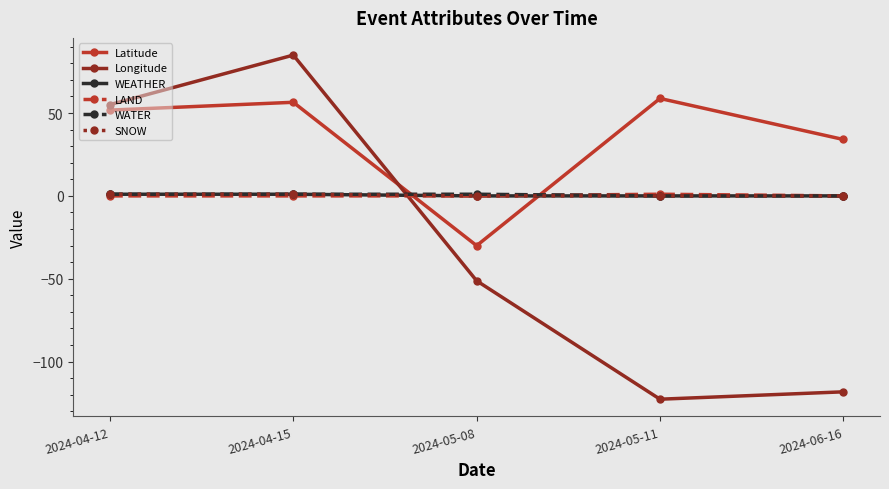

At which label is Longitude closest to -18?

2024-05-08